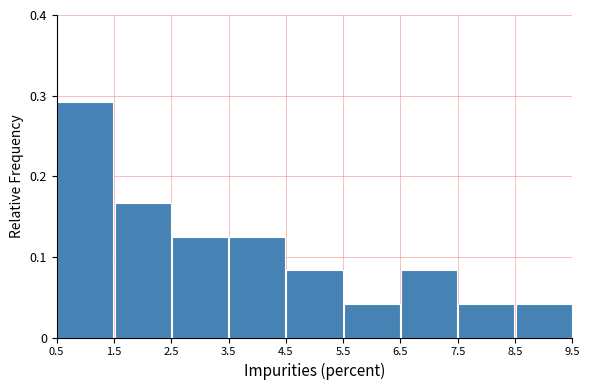

What is the height of the bar covering 4.5 to 5.5 on the x-axis? The values are not printed on the chart, so give them approximately, as read against the axis.

0.08